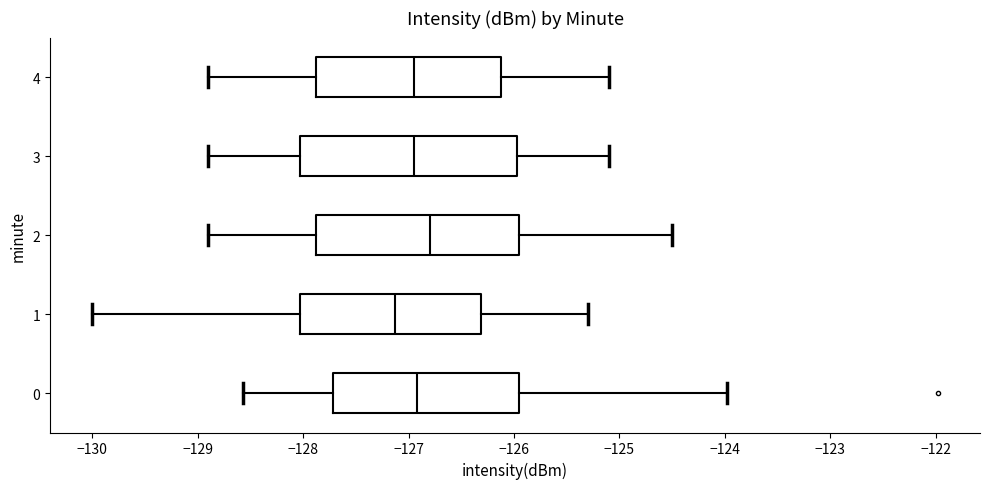

Reading bottom to top, transcribe this box plot: for each box, give where its median line is, the range the box spans, and where its two whiskers end, as read against the x-axis. The values are not printed on the chart, so give them approximately, as read against the axis.

0: median -126.9, box -127.7 to -126.0, whiskers -128.6 to -124.0
1: median -127.1, box -128.0 to -126.3, whiskers -130.0 to -125.3
2: median -126.8, box -127.9 to -125.9, whiskers -128.9 to -124.5
3: median -126.9, box -128.0 to -126.0, whiskers -128.9 to -125.1
4: median -126.9, box -127.9 to -126.1, whiskers -128.9 to -125.1